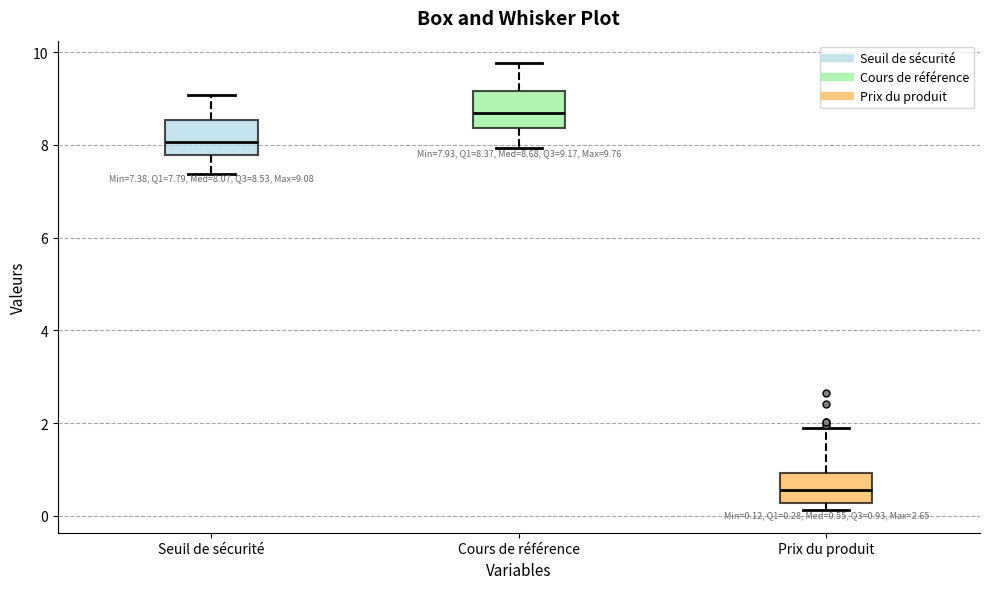

Which box's median line is the highest?

Cours de référence